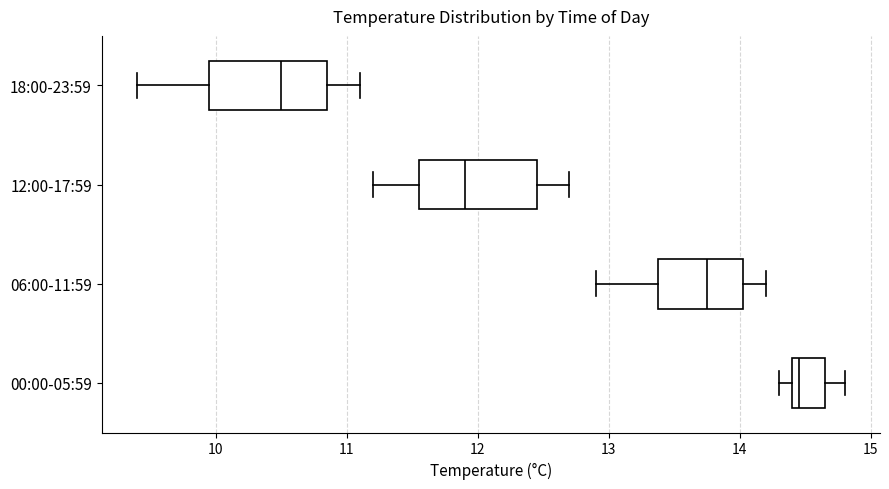

Reading bottom to top, transcribe this box plot: for each box, give where its median line is, the range the box spans, and where its two whiskers end, as read against the x-axis. The values are not printed on the chart, so give them approximately, as read against the axis.

00:00-05:59: median 14.5, box 14.4 to 14.7, whiskers 14.3 to 14.8
06:00-11:59: median 13.8, box 13.4 to 14.0, whiskers 12.9 to 14.2
12:00-17:59: median 11.9, box 11.6 to 12.5, whiskers 11.2 to 12.7
18:00-23:59: median 10.5, box 10.0 to 10.9, whiskers 9.4 to 11.1